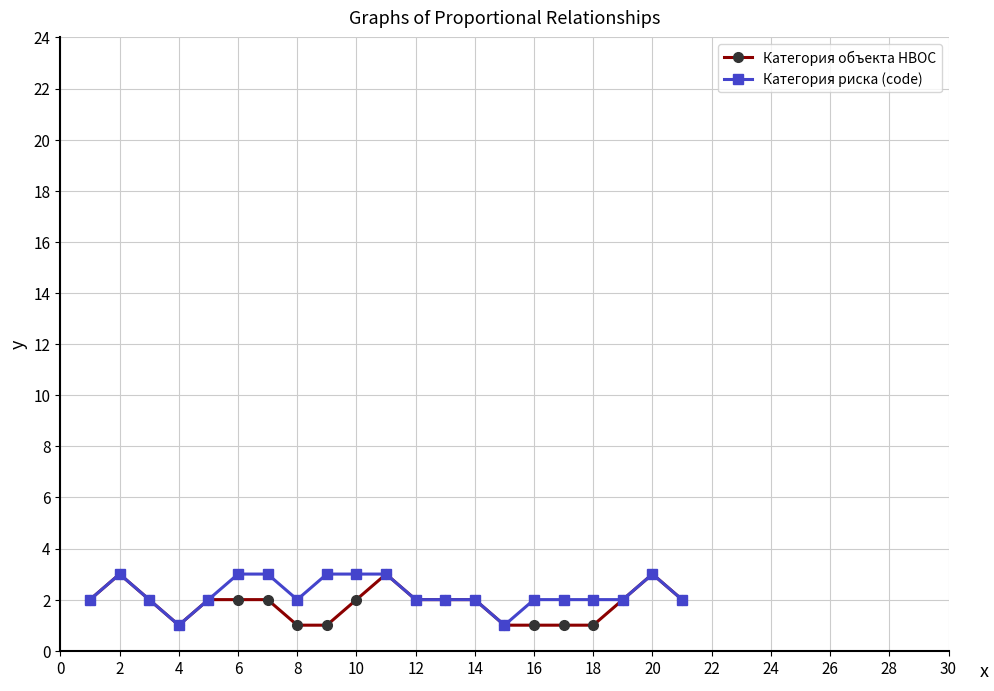

True or false: Категория объекта НВОС has more than 1 points higher than both neighbors.

True